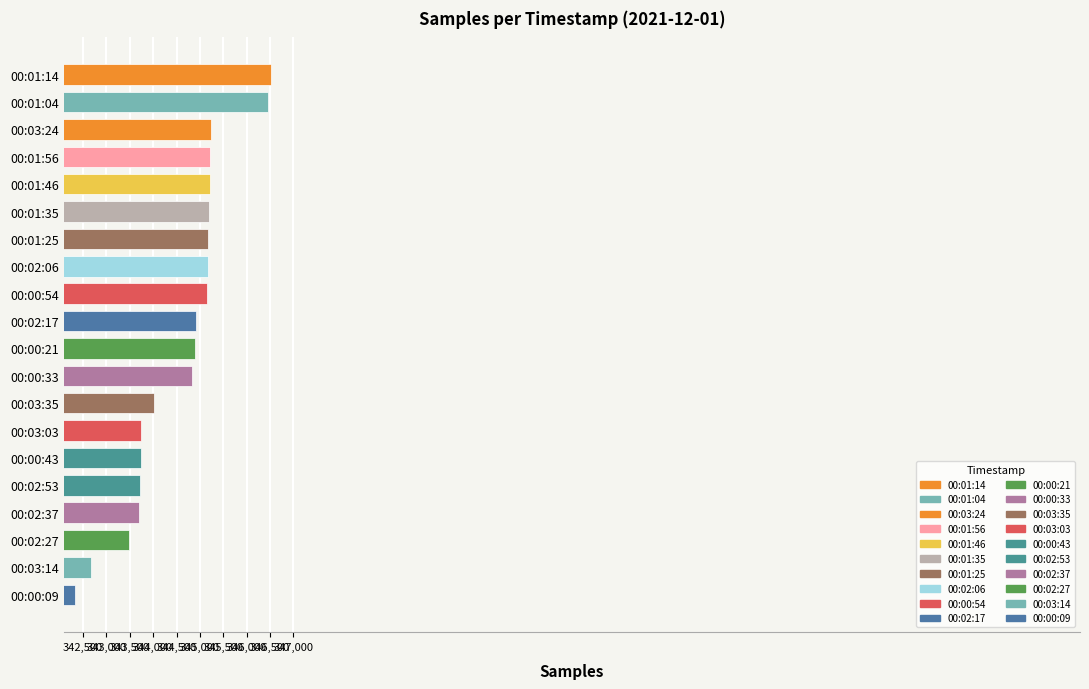

What is the greatest value displayed?

346515